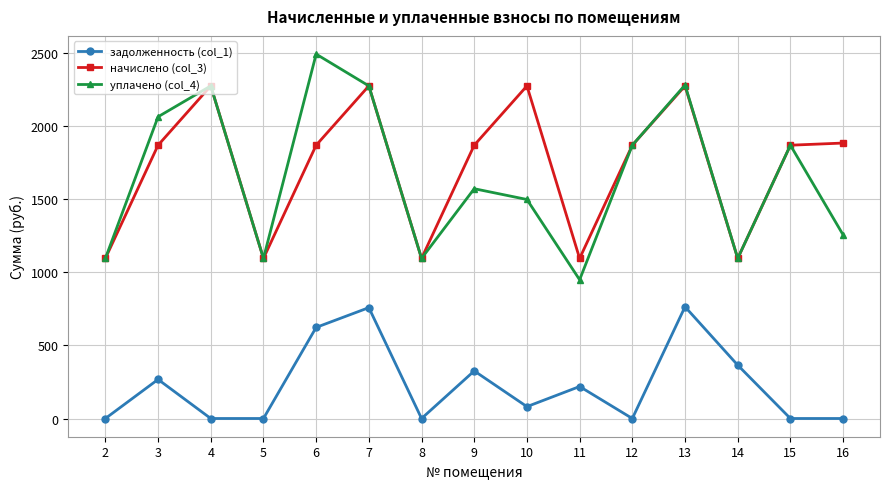

What is the spread (max minus min) of values at 5?

1095.0